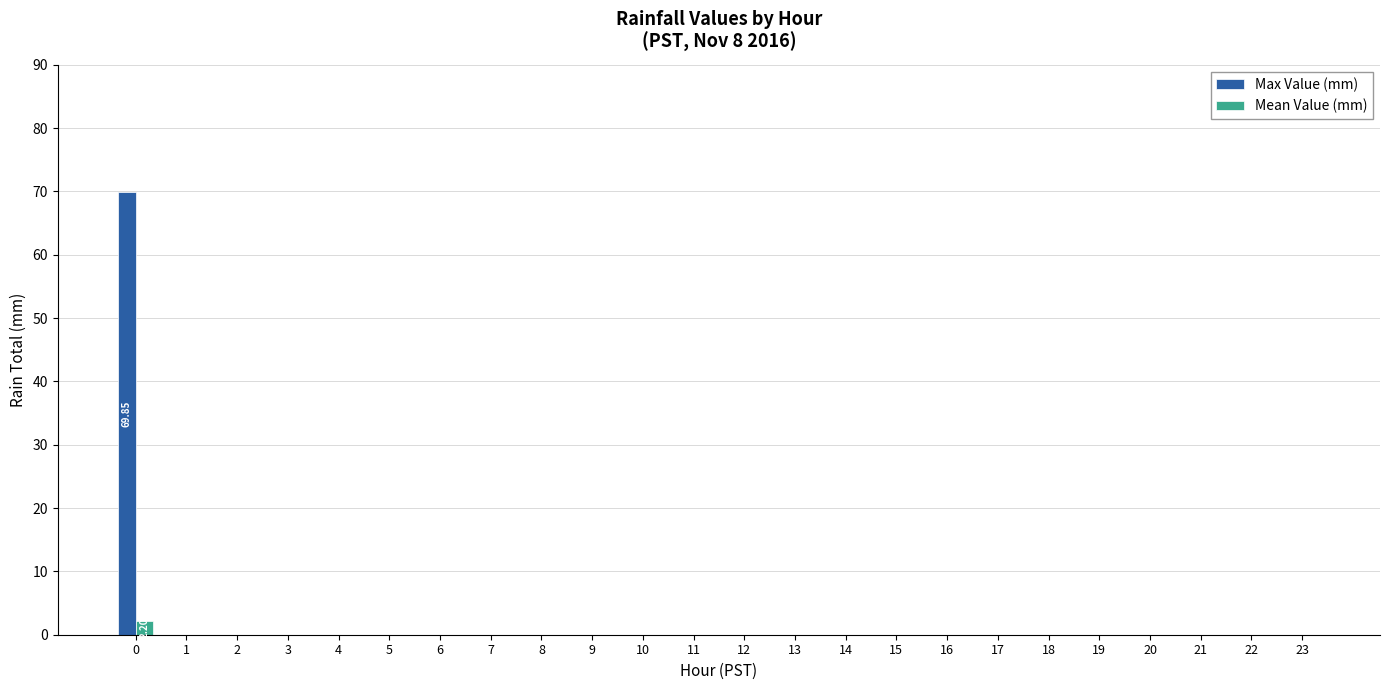

Which label corresponds to the smallest value in the chart?

1